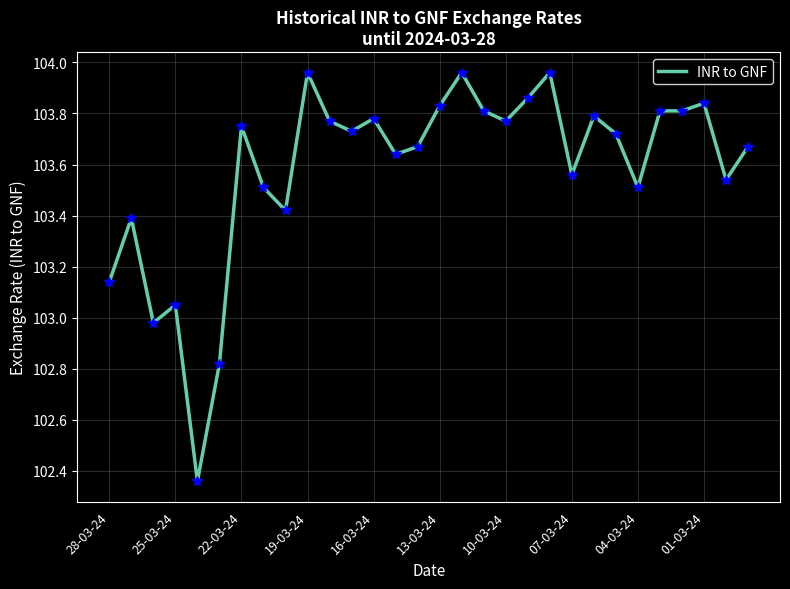

How many lines are shown in the chart?

1